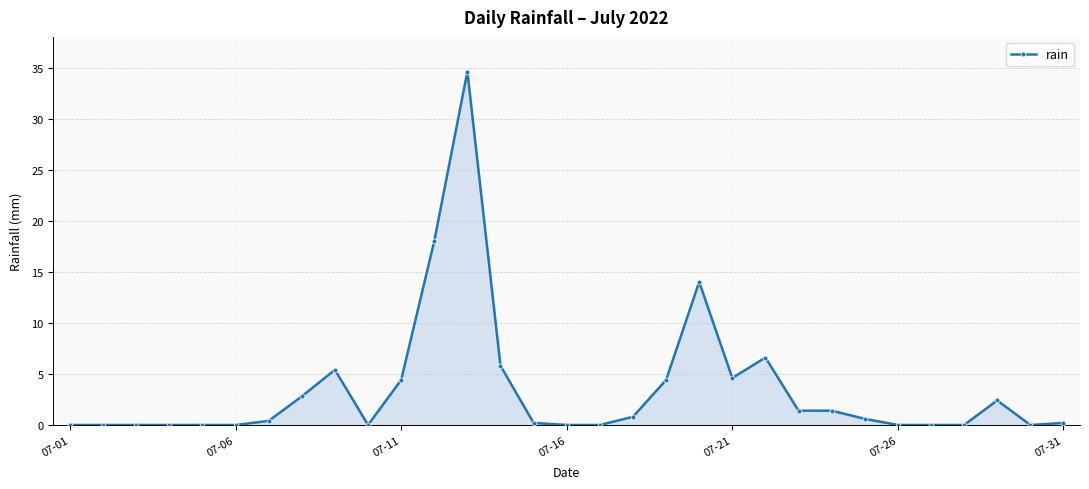

What is the difference between the maximum and minimum values?

34.6